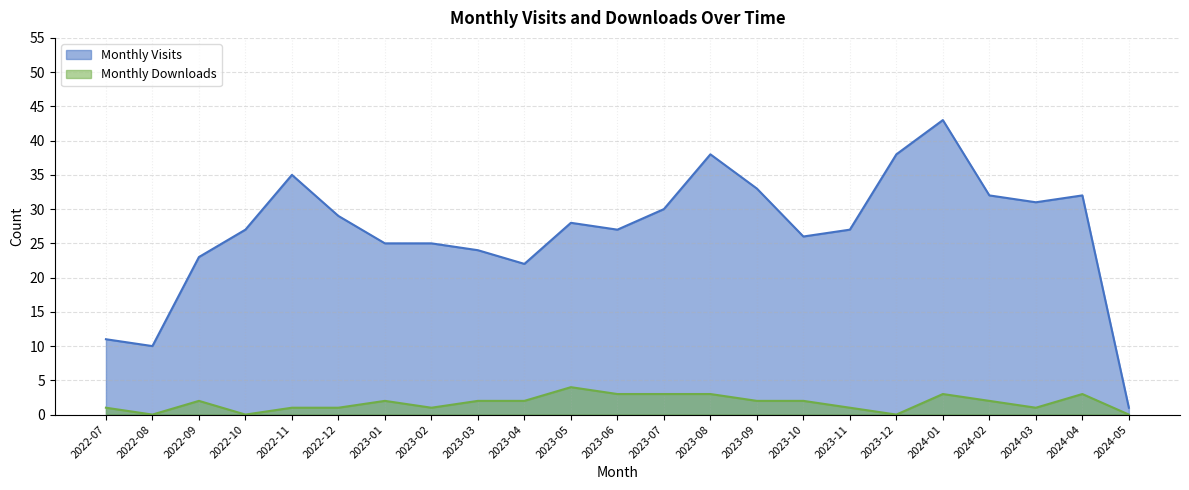

How many categories are shown in the chart?

23